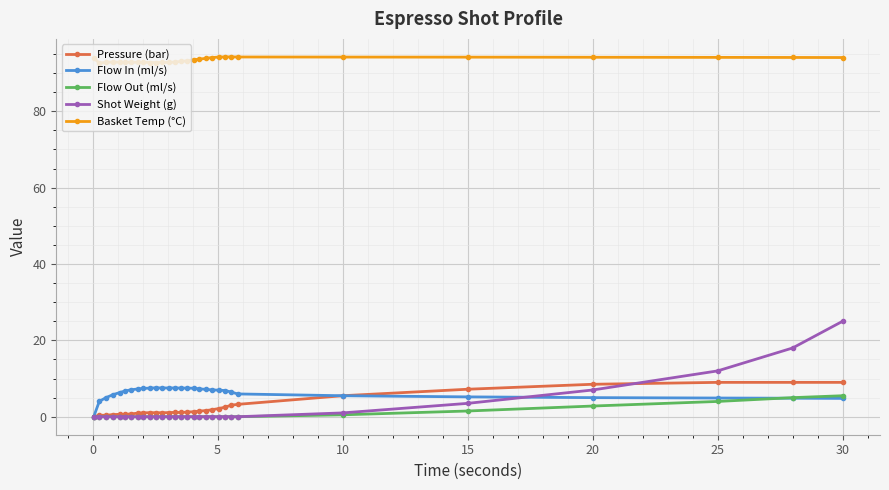

Which series has the largest range (max minus min)?

Shot Weight (g)